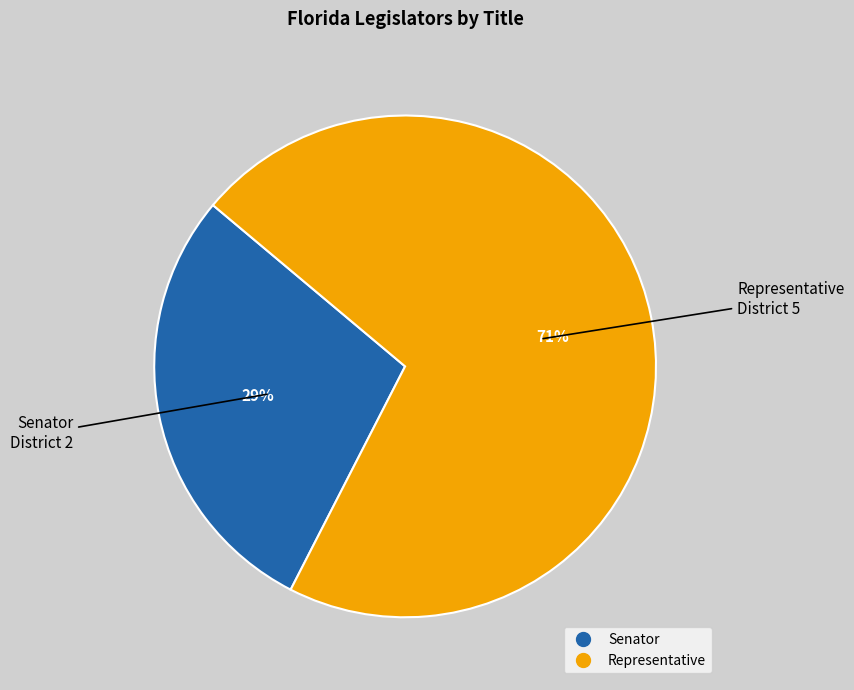

True or false: Representative accounts for 71% of the total.

True